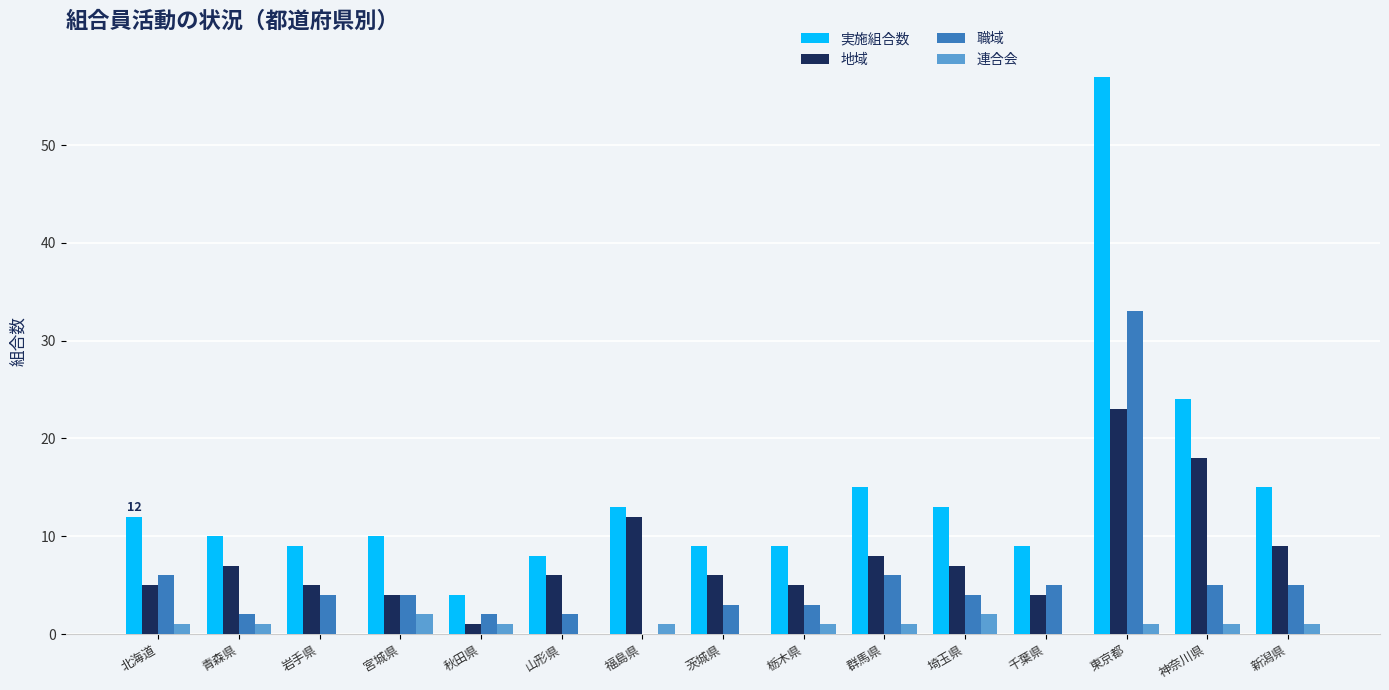

Between 福島県 and 神奈川県, which series saw the biggest shift?

実施組合数